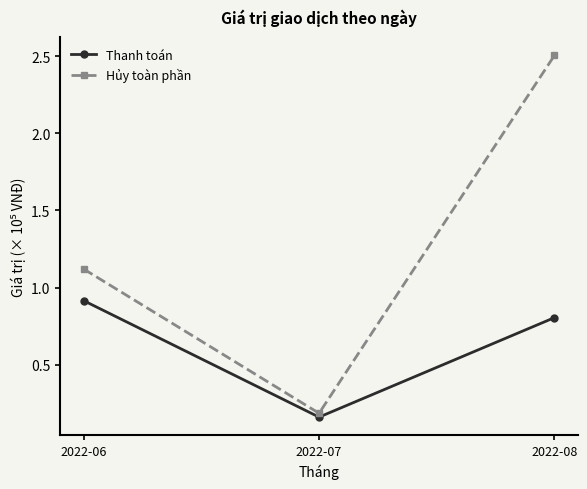

At which label does Hủy toàn phần reach its minimum?

2022-07